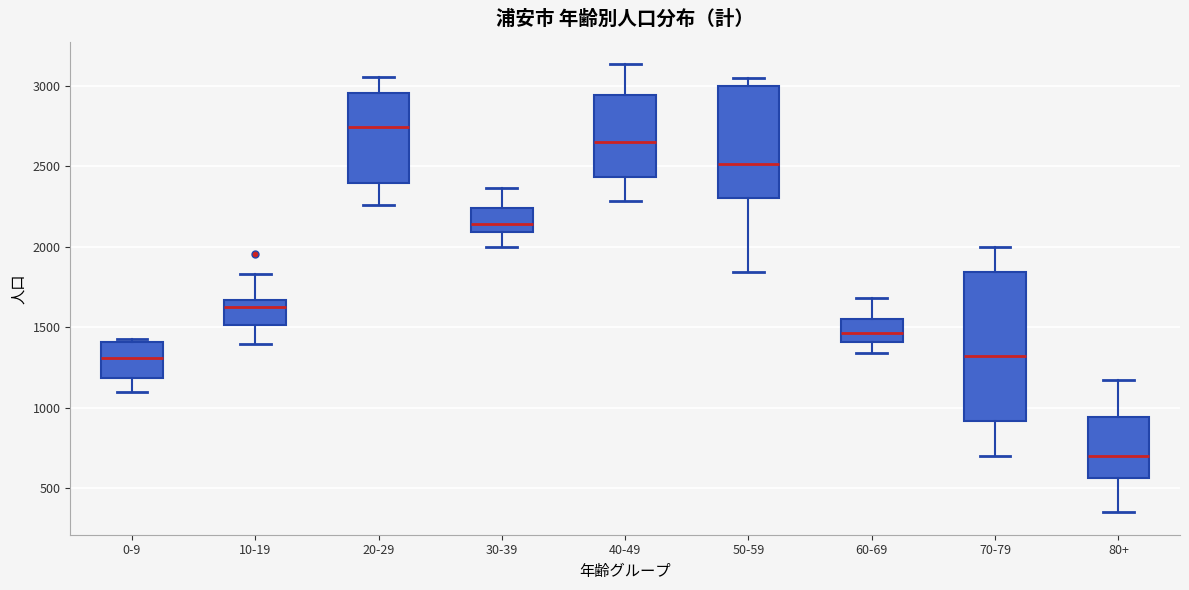

Which box's median line is the highest?

20-29